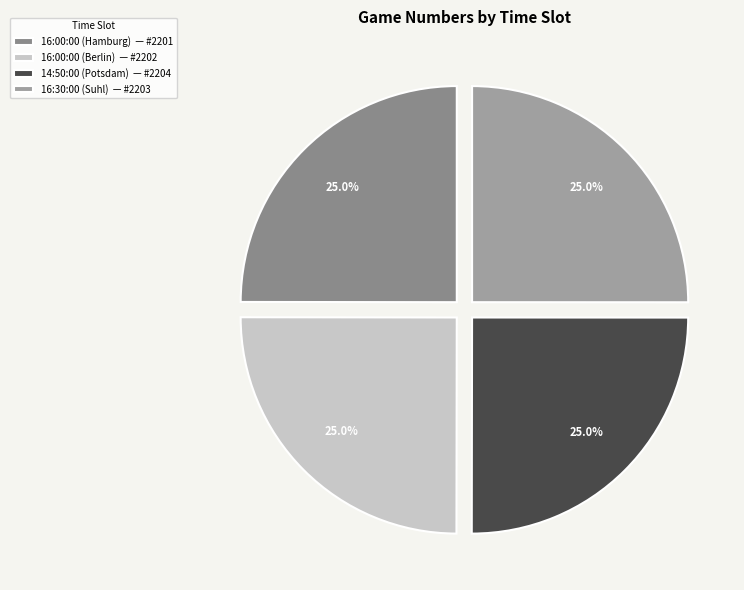

Combined, do 16:00:00 (Hamburg) and 16:00:00 (Berlin) account for over 50%?

No